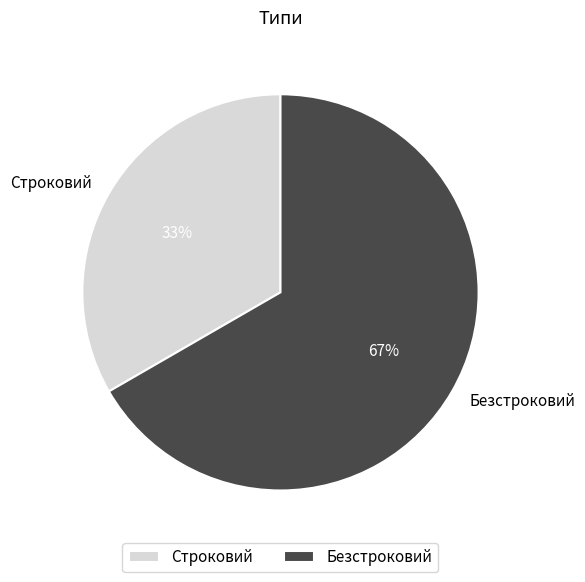

To the nearest percent, what portion does Строковий represent?

33%